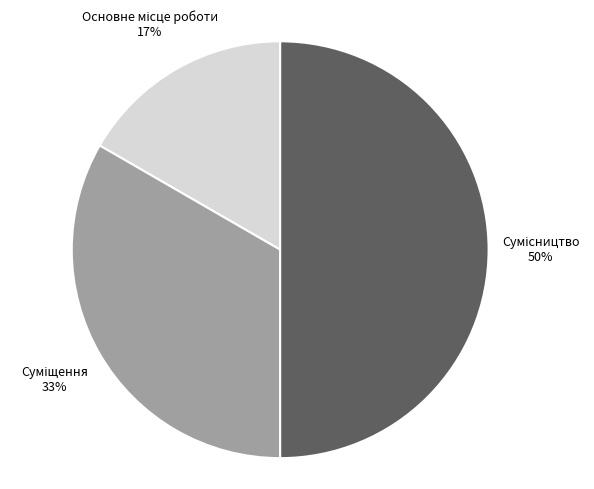

To the nearest percent, what is the average slice percentage?

33%